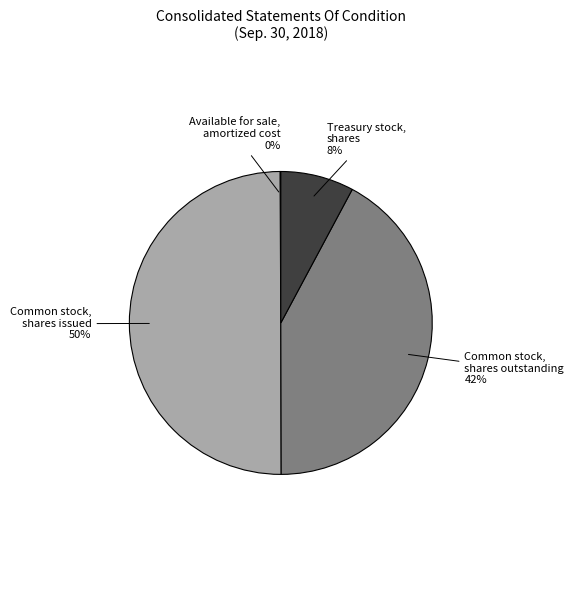

Do Common stock, shares issued and Common stock, shares outstanding together represent more than half of the pie?

Yes